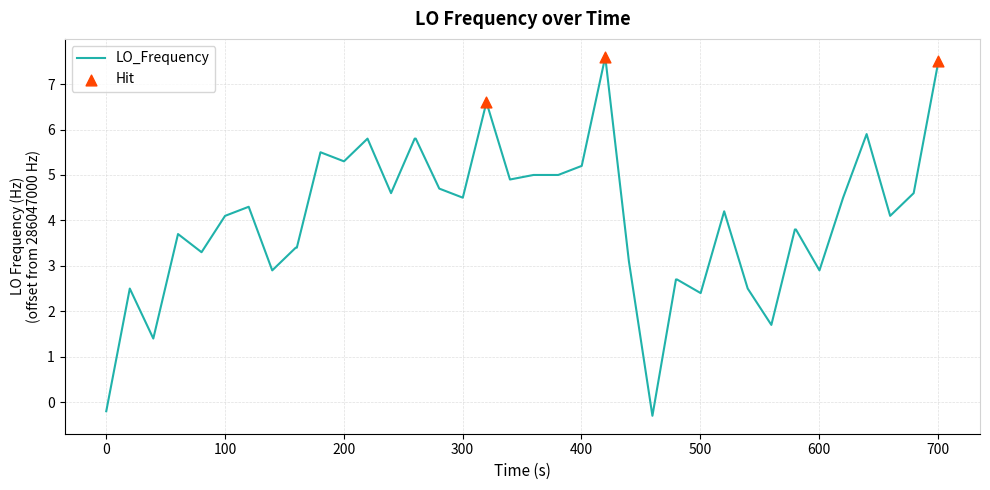

What is the minimum value shown in the chart?

-0.3